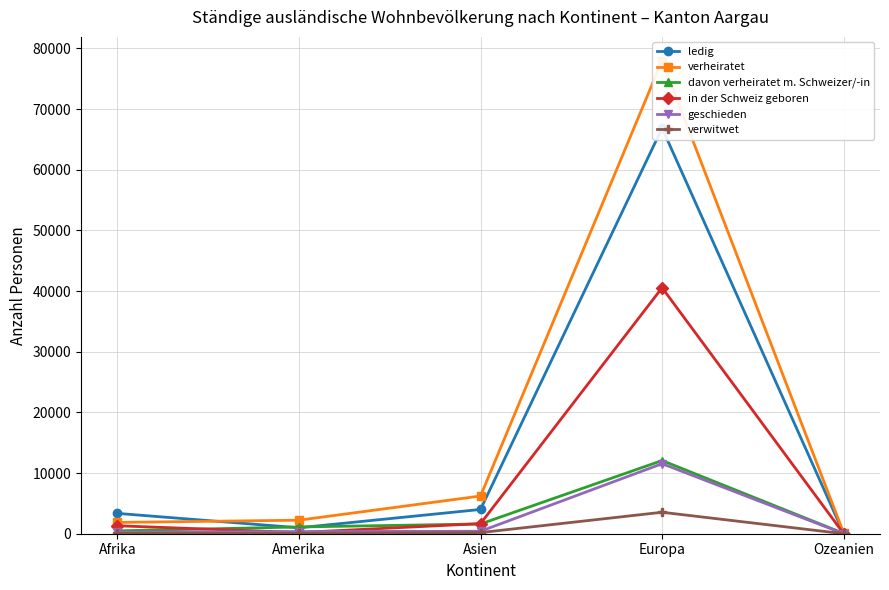

How many interior local peaks does the davon verheiratet m. Schweizer/-in series have?

1